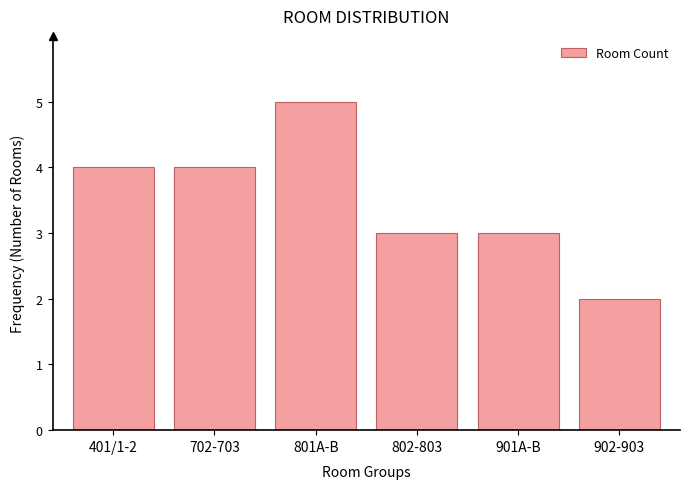

Reading left to right, list all the values displayed in this chart.

4	4	5	3	3	2